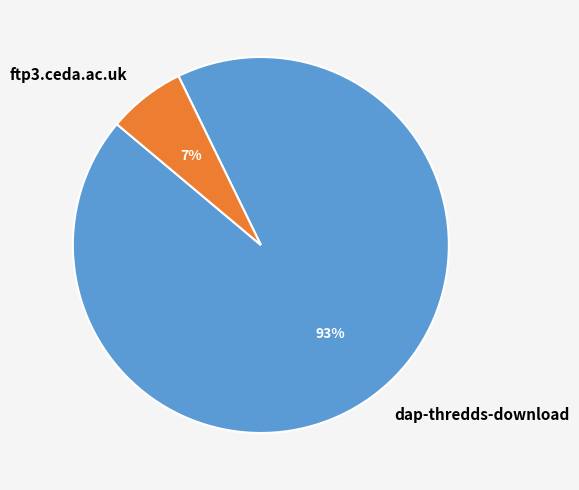

Is there any slice that represents more than half of the pie?

Yes